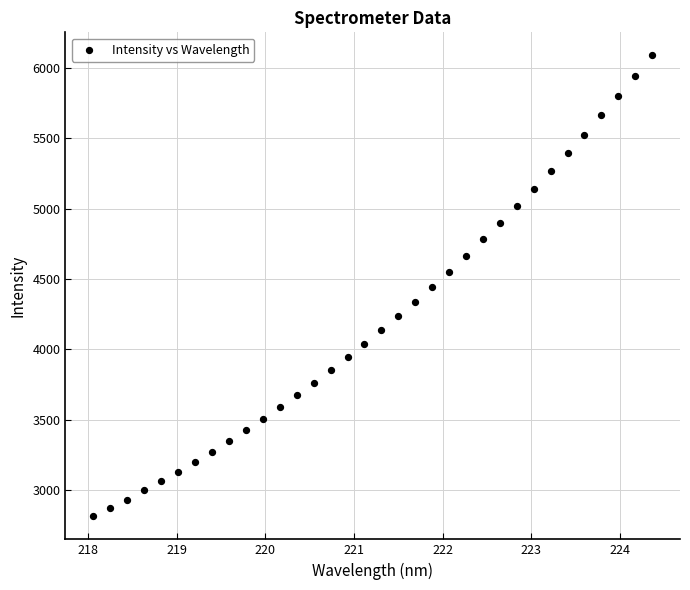

What is the range of X values (max minus min)?

6.3